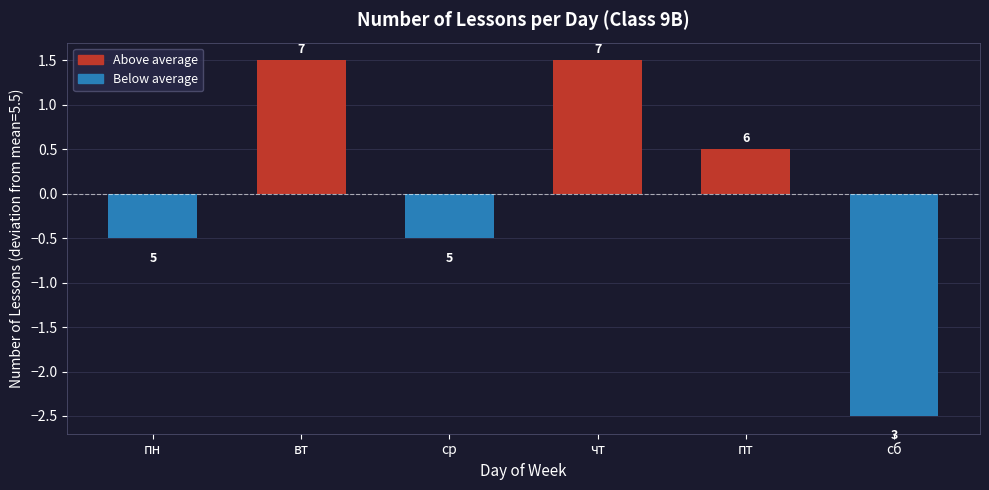

Does the chart contain any negative values?

Yes